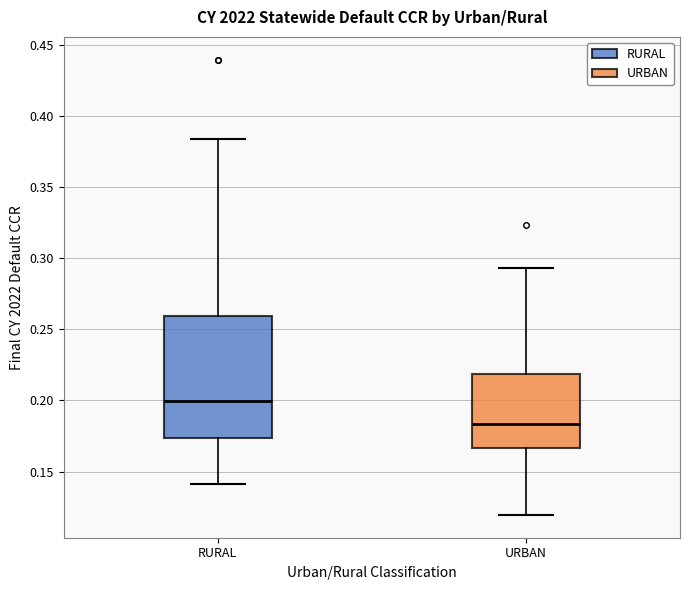

Reading left to right, read every box against the y-axis: the position of its median line, the range the box covers, and the ends of its whiskers. The values are not printed on the chart, so give them approximately, as read against the axis.

RURAL: median 0.200, box 0.175 to 0.260, whiskers 0.140 to 0.385
URBAN: median 0.185, box 0.165 to 0.220, whiskers 0.120 to 0.295